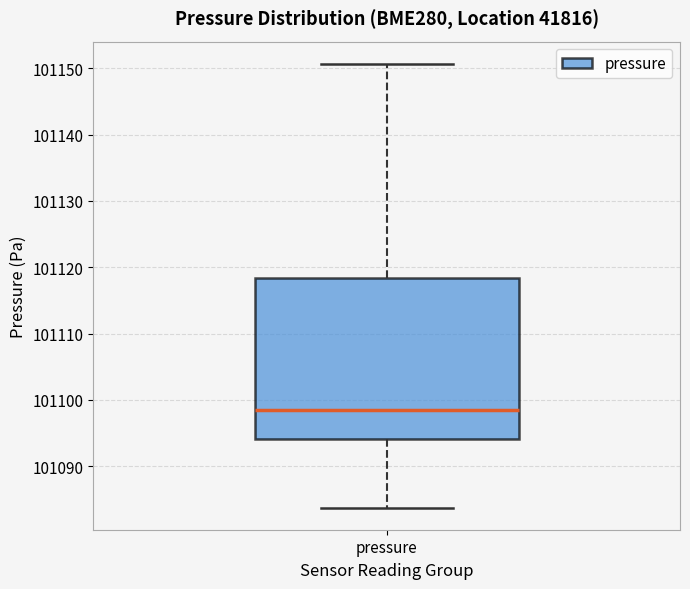

Transcribe this box plot: give where the median line is, the range the box spans, and where the two whiskers end, as read against the y-axis. The values are not printed on the chart, so give them approximately, as read against the axis.

median 101099, box 101094 to 101118, whiskers 101084 to 101151